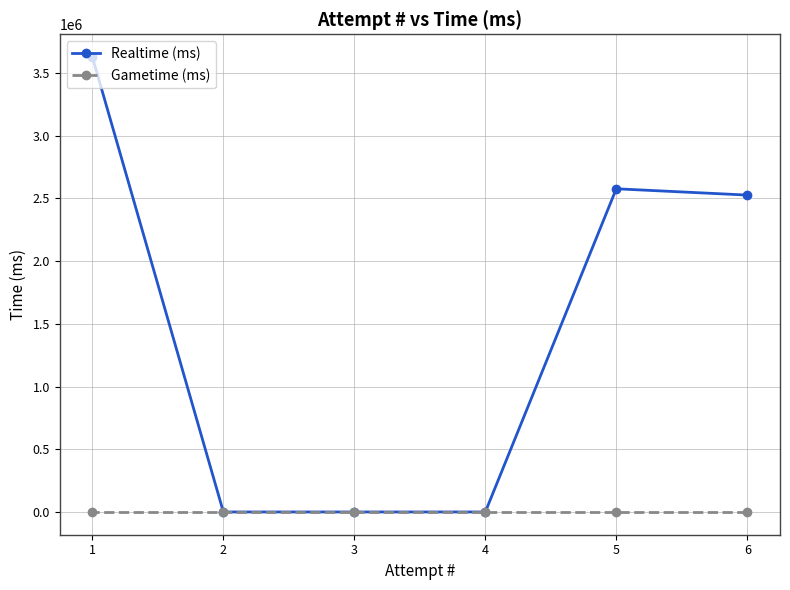

Rank the series by their maximum value, from highest to lowest.

Realtime (ms), Gametime (ms)